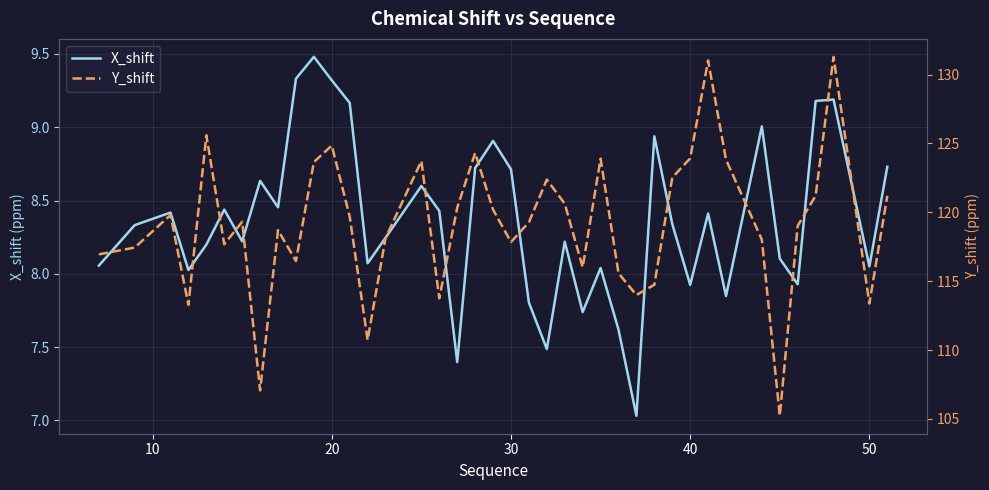

What is the maximum value for X_shift?

9.5